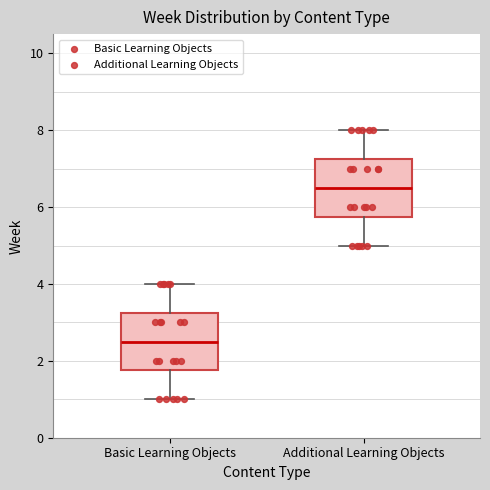

Reading left to right, read every box against the y-axis: the position of its median line, the range the box covers, and the ends of its whiskers. The values are not printed on the chart, so give them approximately, as read against the axis.

Basic Learning Objects: median 2.6, box 1.8 to 3.2, whiskers 1.0 to 4.0
Additional Learning Objects: median 6.6, box 5.8 to 7.2, whiskers 5.0 to 8.0